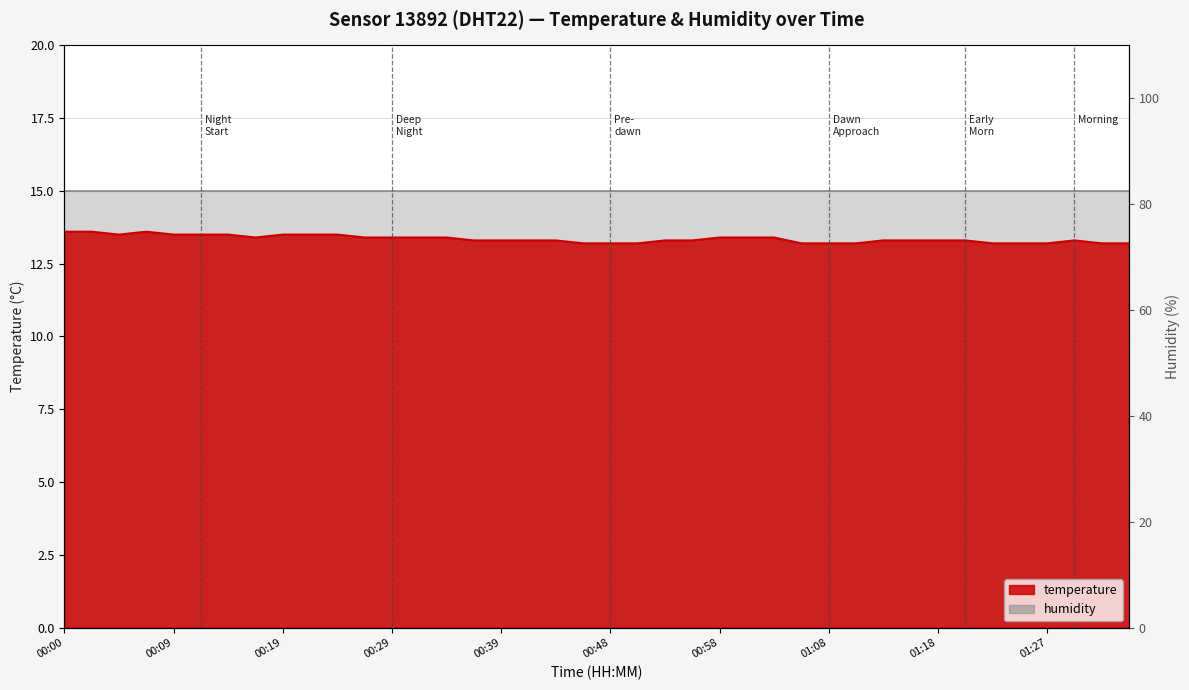

What is the label of the 13th point from the left?

00:29